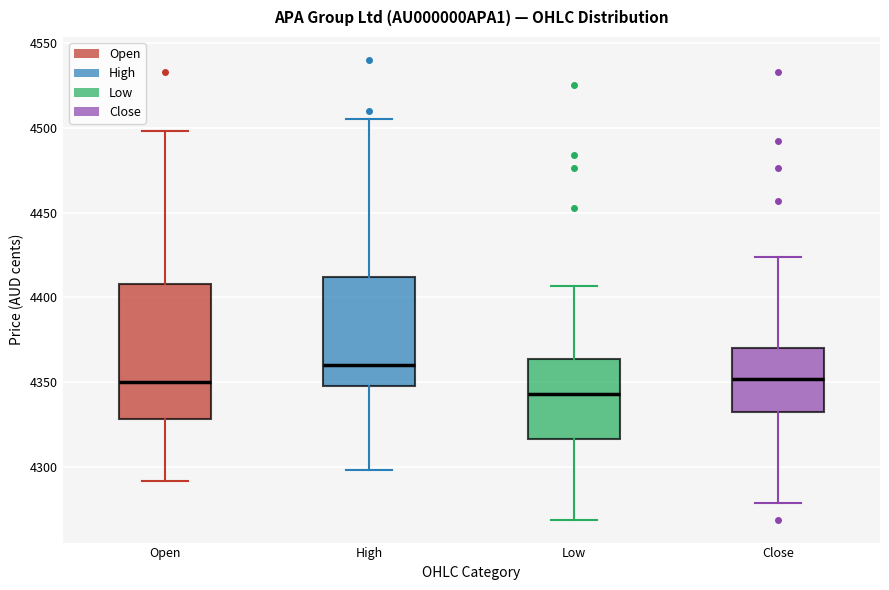

Where does the lower whisker of the box for Low end on the y-axis? The values are not printed on the chart, so give them approximately, as read against the axis.

4270